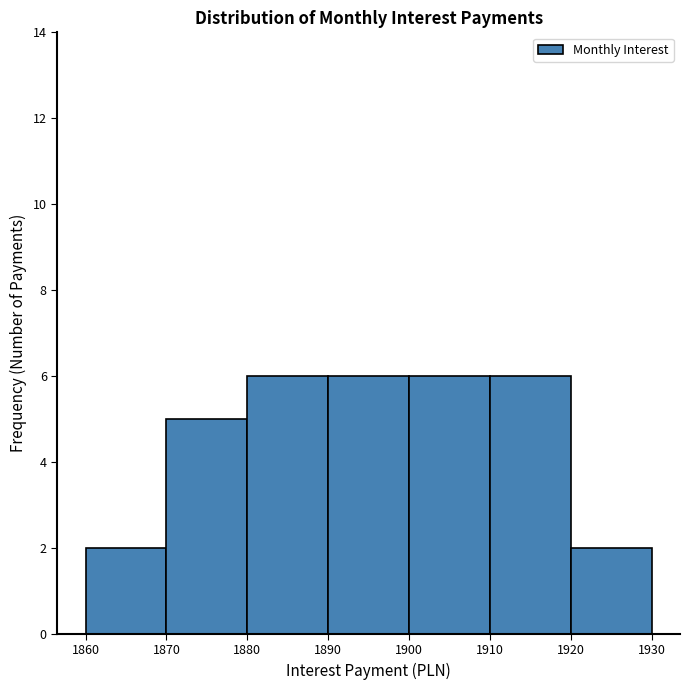

How tall is the bar that spans 1880 to 1890 on the x-axis? The values are not printed on the chart, so give them approximately, as read against the axis.

6